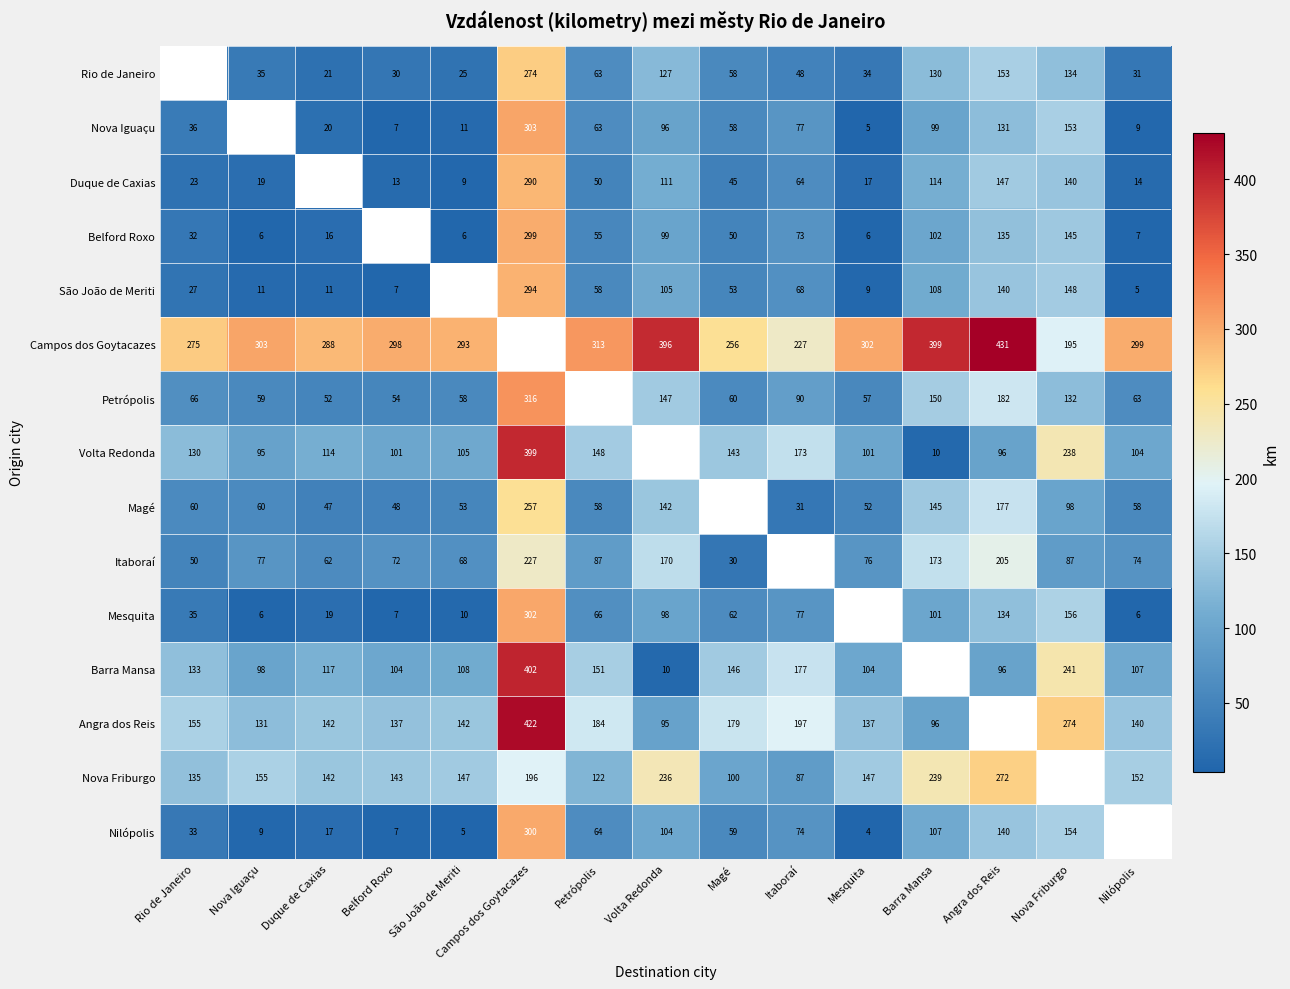

Is it true that Campos dos Goytacazes equals 256 at Magé?

True